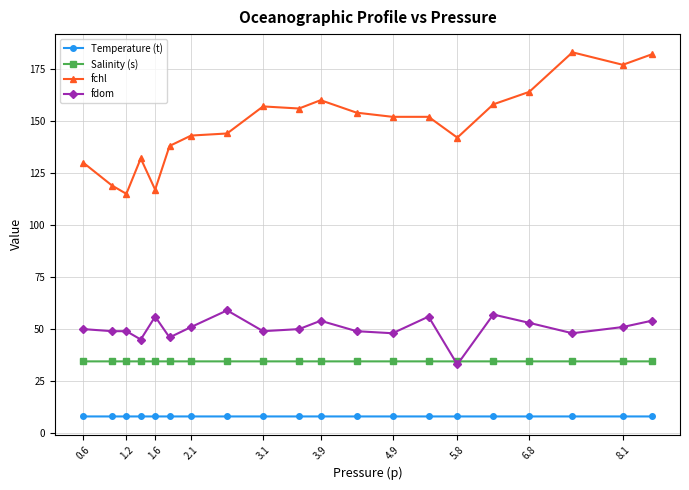

Which series has the widest spread of values?

fchl